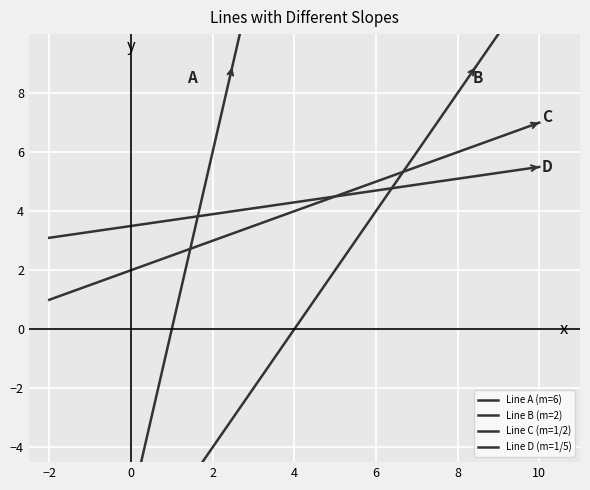

Is the value of Line D (m=1/5) at 8 greater than the value of Line A (m=6) at 12?

No